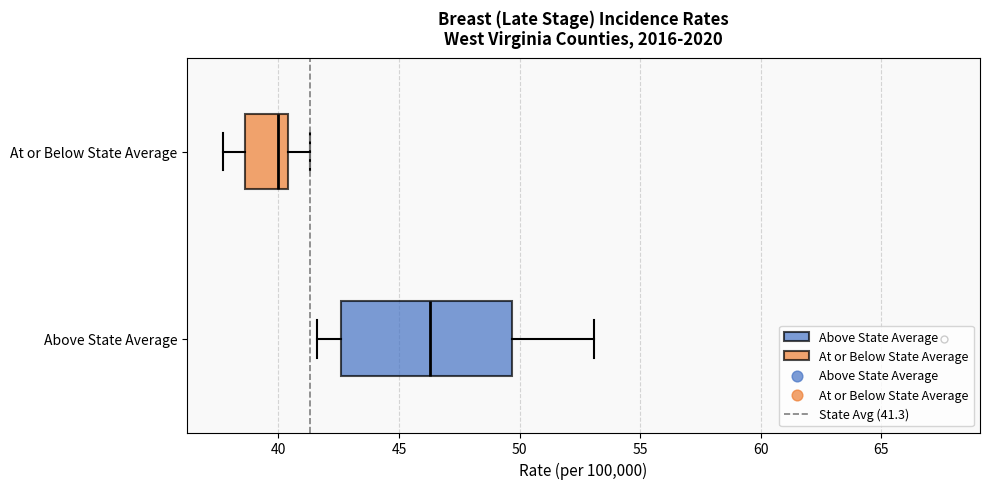

Reading bottom to top, transcribe this box plot: for each box, give where its median line is, the range the box spans, and where its two whiskers end, as read against the x-axis. The values are not printed on the chart, so give them approximately, as read against the axis.

Above State Average: median 46.5, box 42.5 to 49.5, whiskers 41.5 to 53.0
At or Below State Average: median 40.0, box 38.5 to 40.5, whiskers 37.5 to 41.5